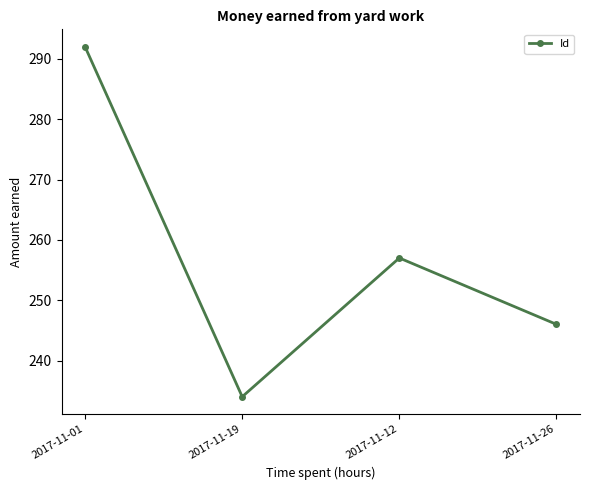

Reading right to left, what are all the values shown in this chart?

2017-11-26=246	2017-11-12=257	2017-11-19=234	2017-11-01=292